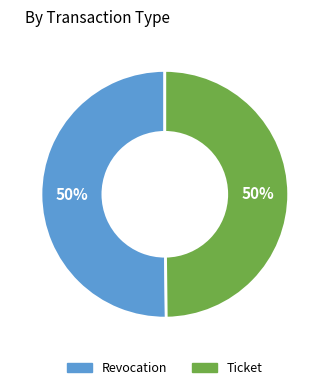

To the nearest percent, what percentage of the pie is Ticket?

50%